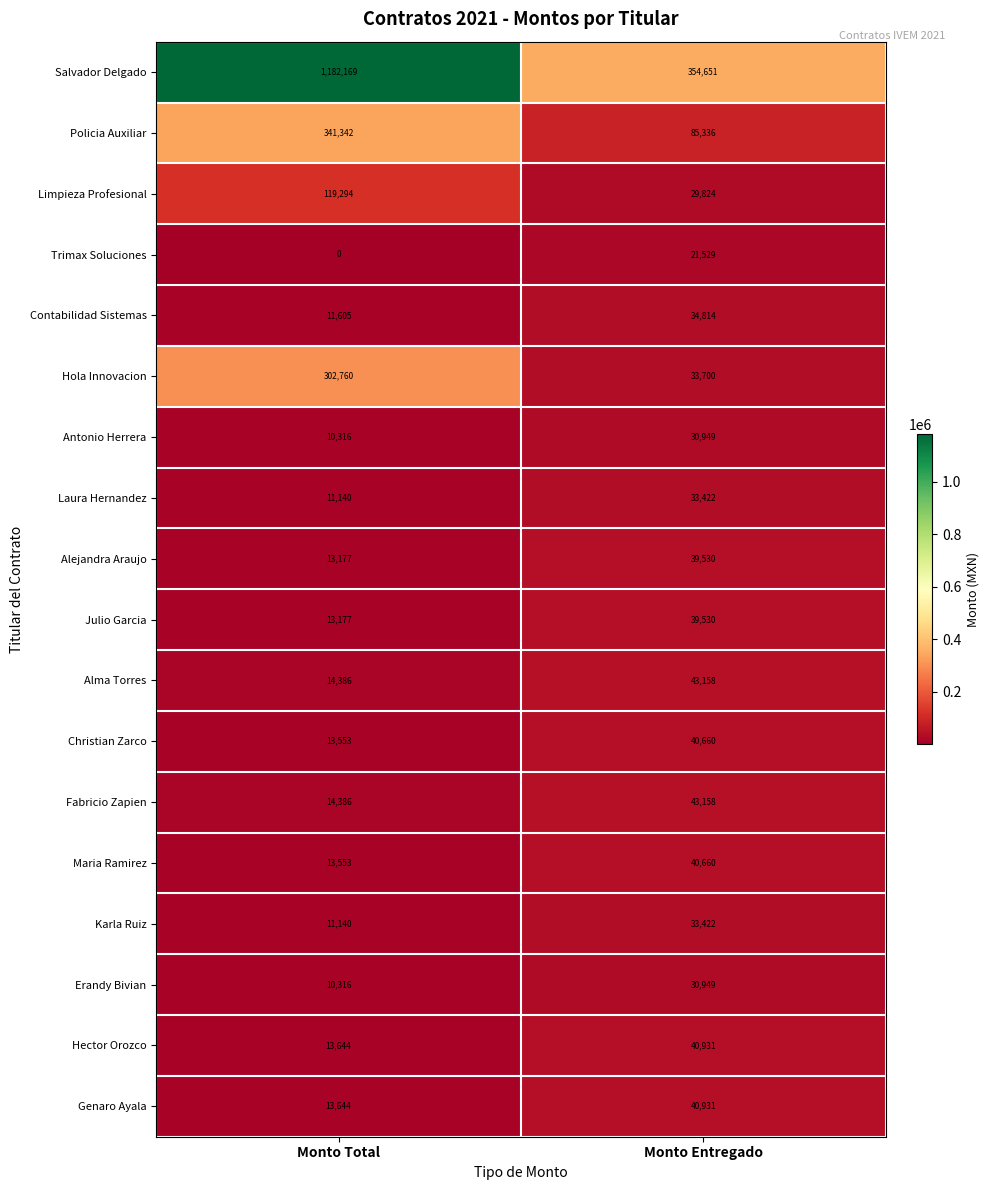

How many categories are shown in the chart?

2